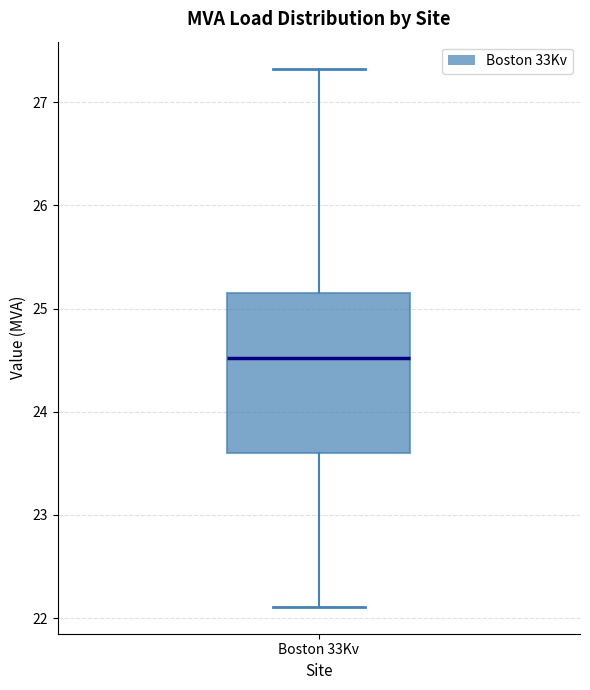

Where is the upper edge of the box for Boston 33Kv on the y-axis? The values are not printed on the chart, so give them approximately, as read against the axis.

25.1